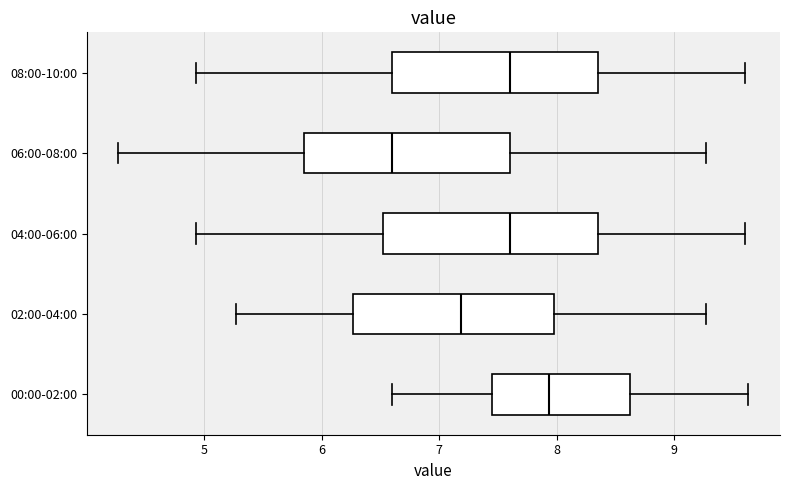

Reading bottom to top, read every box against the x-axis: the position of its median line, the range the box covers, and the ends of its whiskers. The values are not printed on the chart, so give them approximately, as read against the axis.

00:00-02:00: median 7.9, box 7.5 to 8.6, whiskers 6.6 to 9.6
02:00-04:00: median 7.2, box 6.3 to 8.0, whiskers 5.3 to 9.3
04:00-06:00: median 7.6, box 6.5 to 8.4, whiskers 4.9 to 9.6
06:00-08:00: median 6.6, box 5.8 to 7.6, whiskers 4.3 to 9.3
08:00-10:00: median 7.6, box 6.6 to 8.4, whiskers 4.9 to 9.6